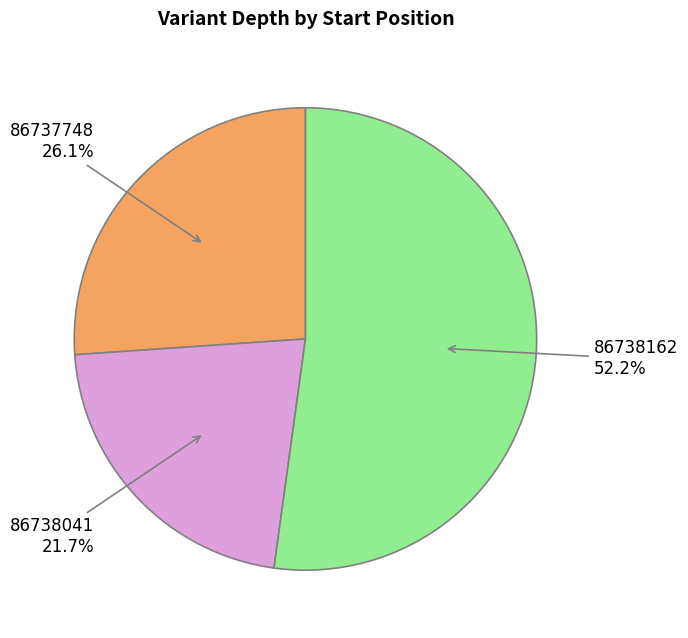

Which category has the smallest portion of the pie?

86738041